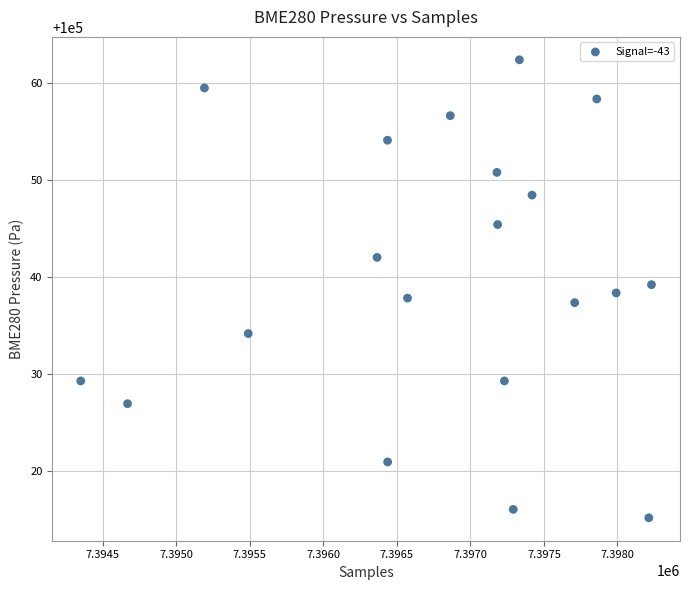

List the coordinates of all points as (X, Y) pairs, reading left to right.

(7394350.0, 100029.3)  (7394668.0, 100026.9)  (7395191.0, 100059.4)  (7395489.0, 100034.2)  (7396365.0, 100042.0)  (7396436.0, 100054.1)  (7396437.0, 100020.9)  (7396572.0, 100037.8)  (7396863.0, 100056.6)  (7397180.0, 100050.8)  (7397185.0, 100045.4)  (7397231.0, 100029.3)  (7397291.0, 100016.1)  (7397333.0, 100062.3)  (7397419.0, 100048.4)  (7397709.0, 100037.3)  (7397859.0, 100058.3)  (7397991.0, 100038.3)  (7398213.0, 100015.2)  (7398231.0, 100039.2)